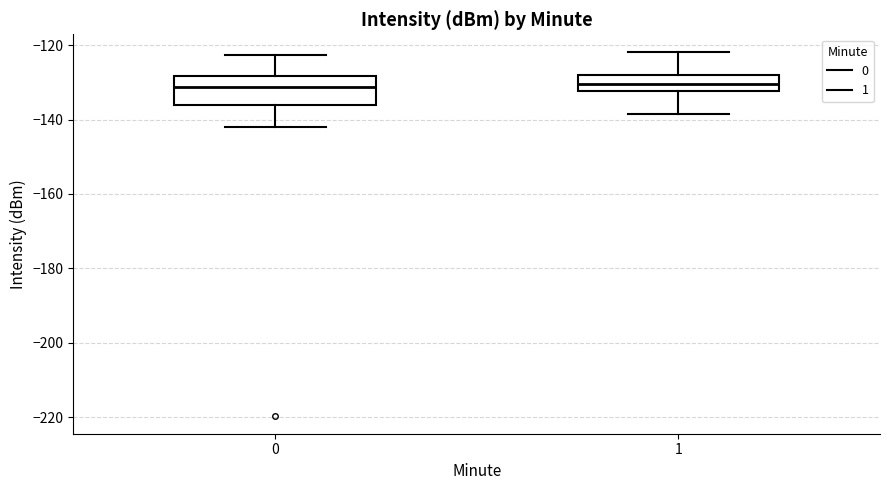

Which box is the tallest, from its lower edge to its upper edge?

0